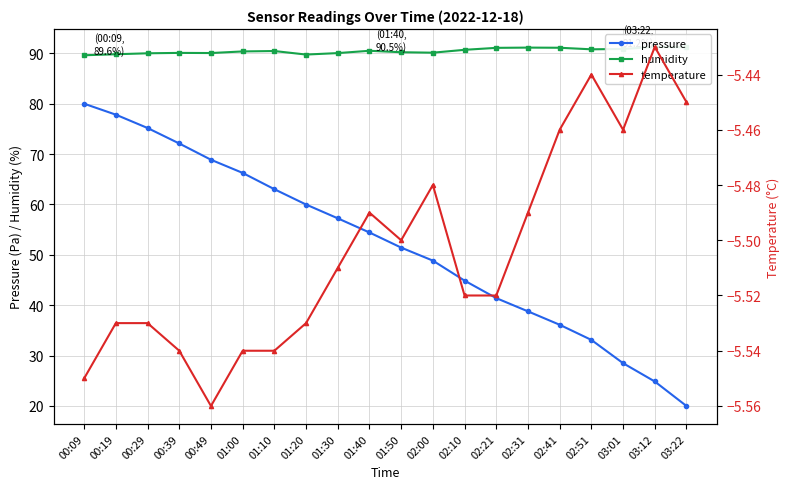

What is the sum of all humidity values?

1809.3